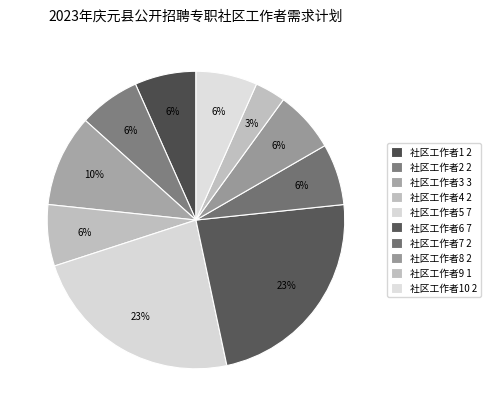

What is the total percentage of 社区工作者9 and 社区工作者10?

10.0%